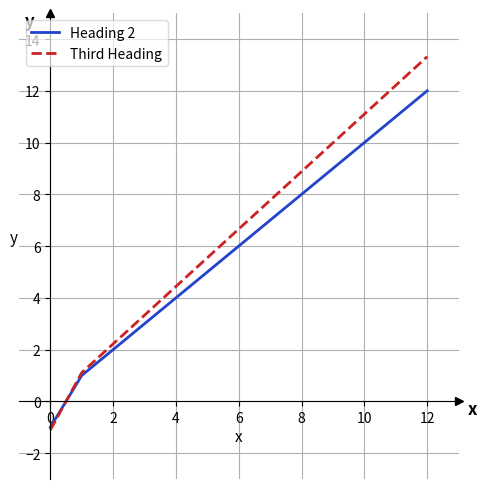

List the series in order of their peak value, highest first.

Third Heading, Heading 2